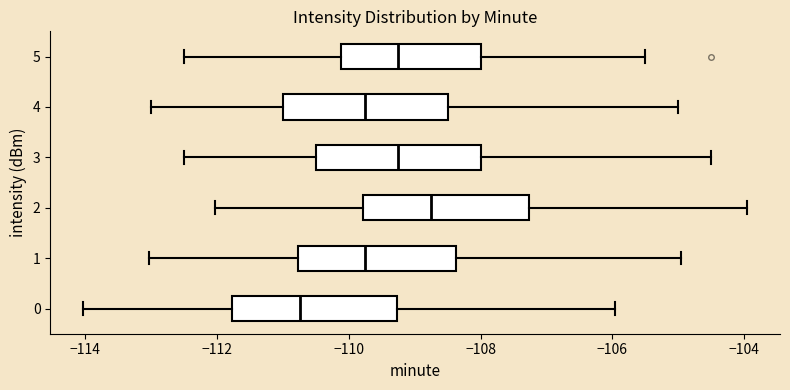

Reading bottom to top, transcribe this box plot: for each box, give where its median line is, the range the box spans, and where its two whiskers end, as read against the x-axis. The values are not printed on the chart, so give them approximately, as read against the axis.

0: median -110.8, box -111.8 to -109.2, whiskers -114.0 to -106.0
1: median -109.8, box -110.8 to -108.4, whiskers -113.0 to -105.0
2: median -108.8, box -109.8 to -107.2, whiskers -112.0 to -104.0
3: median -109.2, box -110.4 to -108.0, whiskers -112.4 to -104.4
4: median -109.8, box -111.0 to -108.4, whiskers -113.0 to -105.0
5: median -109.2, box -110.2 to -108.0, whiskers -112.4 to -105.4